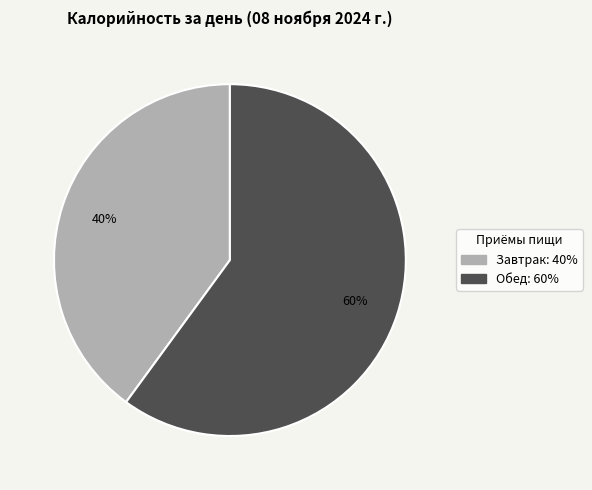

Do Завтрак and Обед together represent more than half of the pie?

Yes